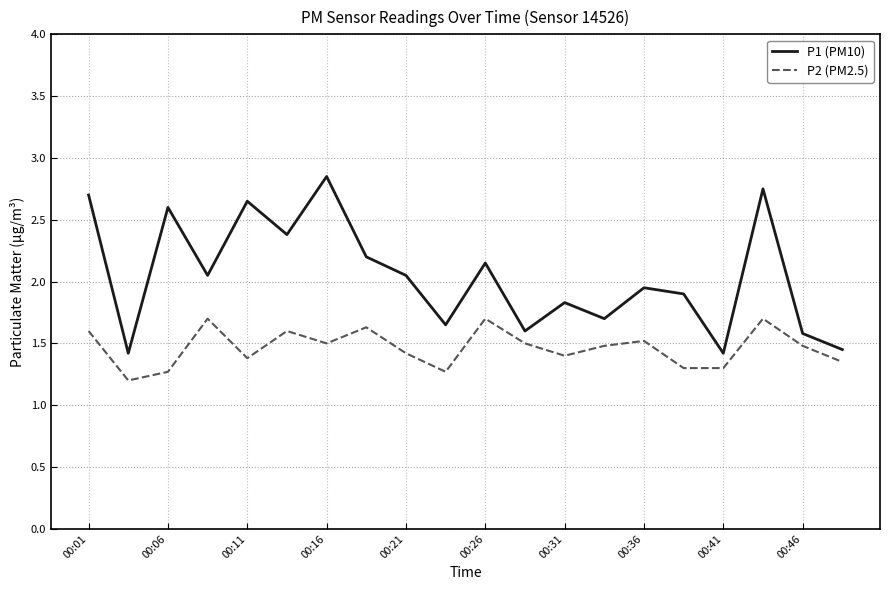

Rank the series by their maximum value, from lowest to highest.

P2 (PM2.5), P1 (PM10)